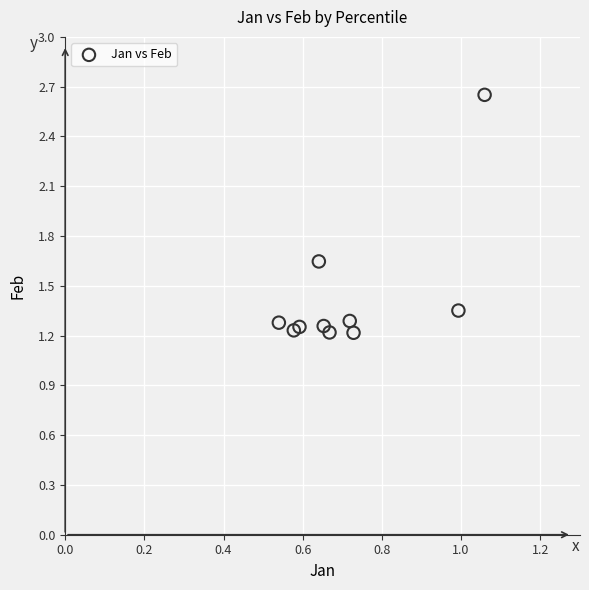

What is the range of X values (max minus min)?

0.5